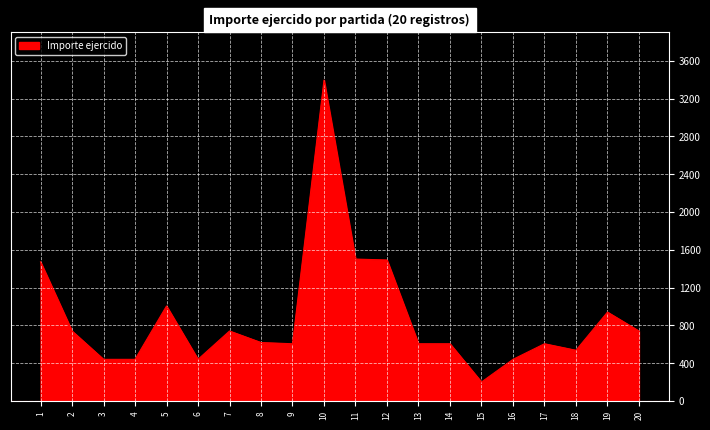

What is the change in value from 11 to 13?

-896.6